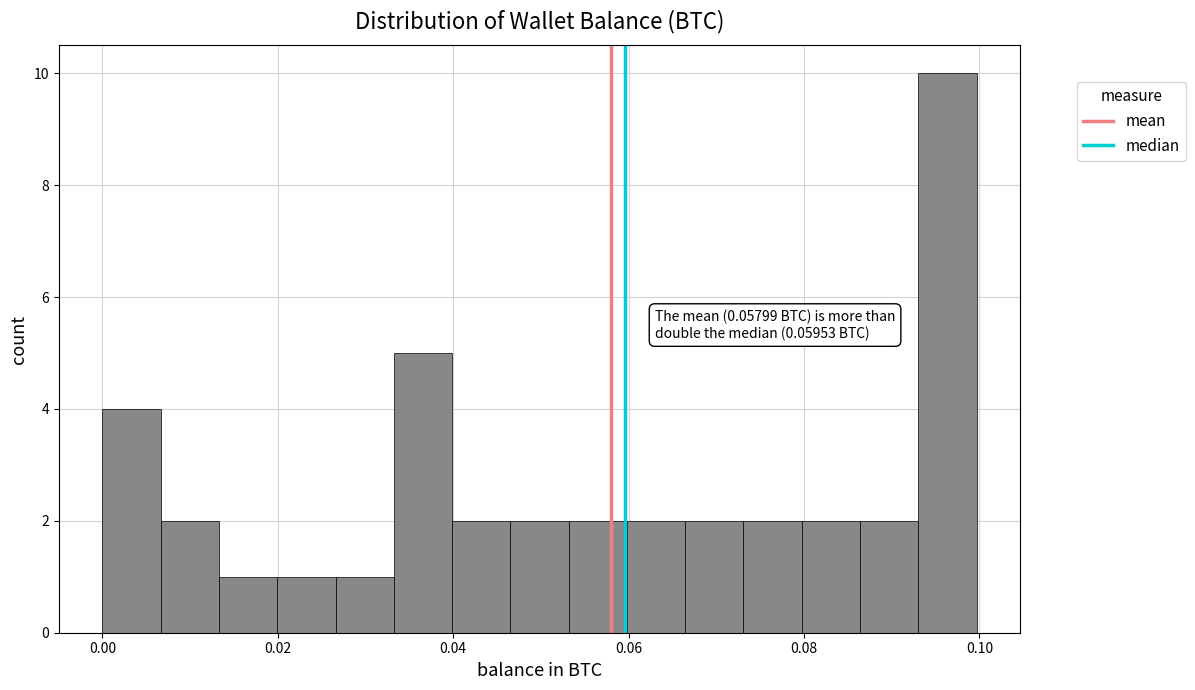

Around what value on the x-axis is the tallest bar? Give the approximate position of its centre, as read against the axis.

0.096